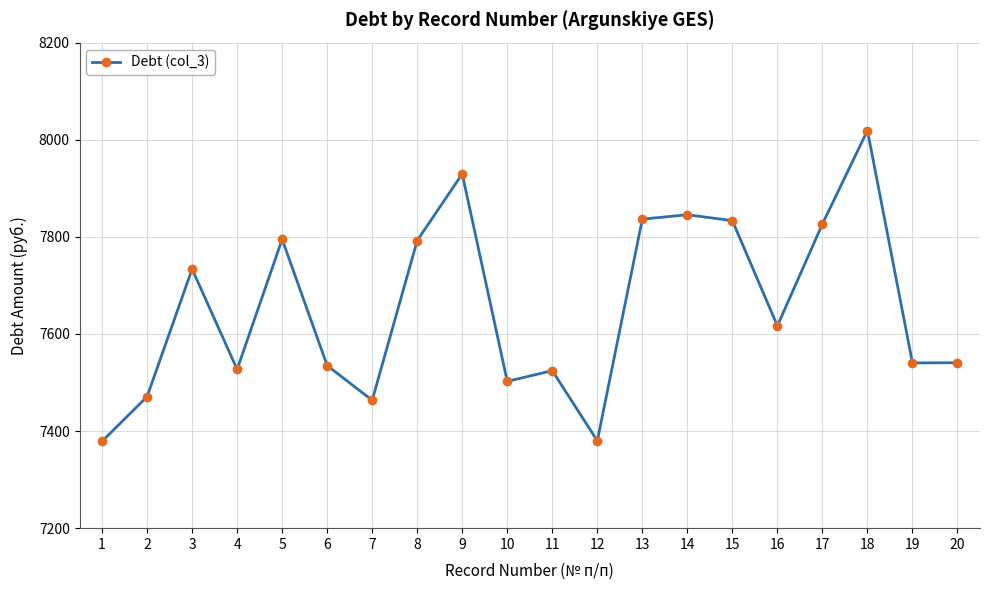

The chart shows a value of 12184.5 at 14. True or false?

False